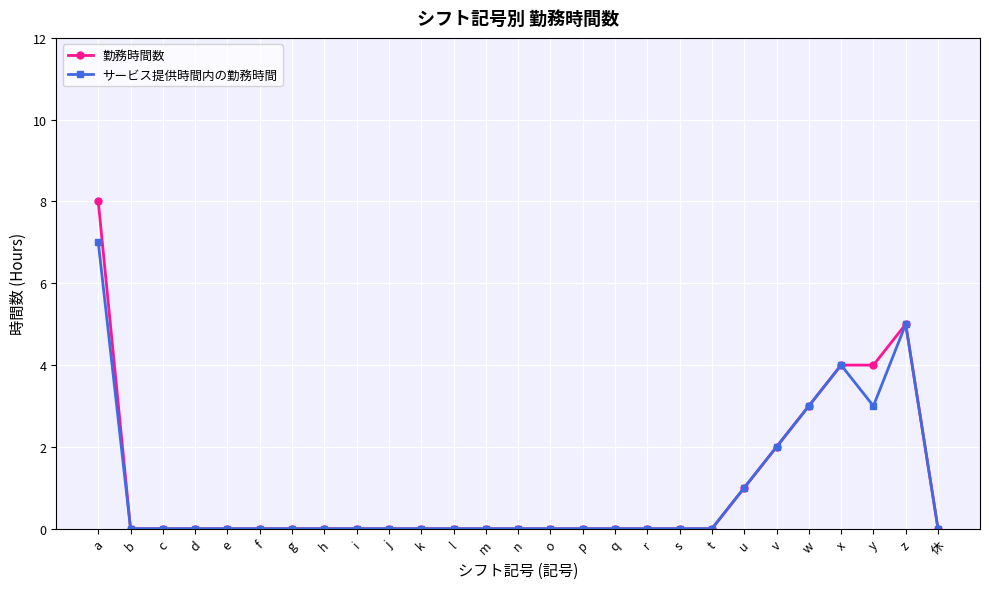

Reading left to right, list all the values displayed in this chart.

勤務時間数: a=8	b=0	c=0	d=0	e=0	f=0	g=0	h=0	i=0	j=0	k=0	l=0	m=0	n=0	o=0	p=0	q=0	r=0	s=0	t=0	u=1	v=2	w=3	x=4	y=4	z=5	休=0
サービス提供時間内の勤務時間: a=7	b=0	c=0	d=0	e=0	f=0	g=0	h=0	i=0	j=0	k=0	l=0	m=0	n=0	o=0	p=0	q=0	r=0	s=0	t=0	u=1	v=2	w=3	x=4	y=3	z=5	休=0